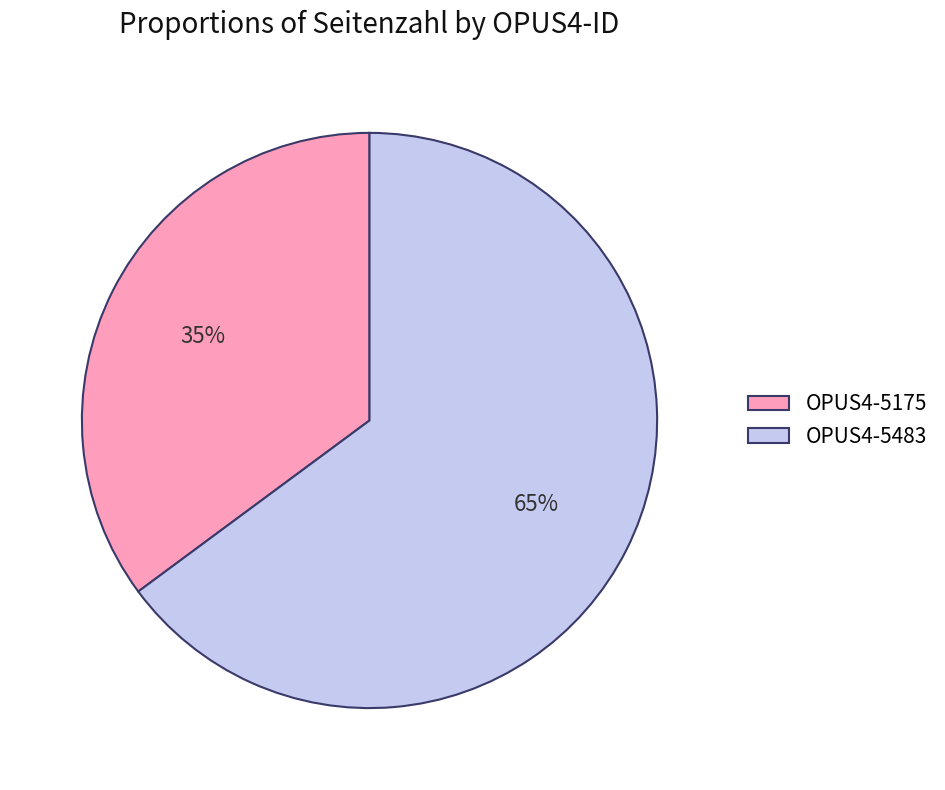

To the nearest percent, what percentage of the pie is OPUS4-5483?

65%